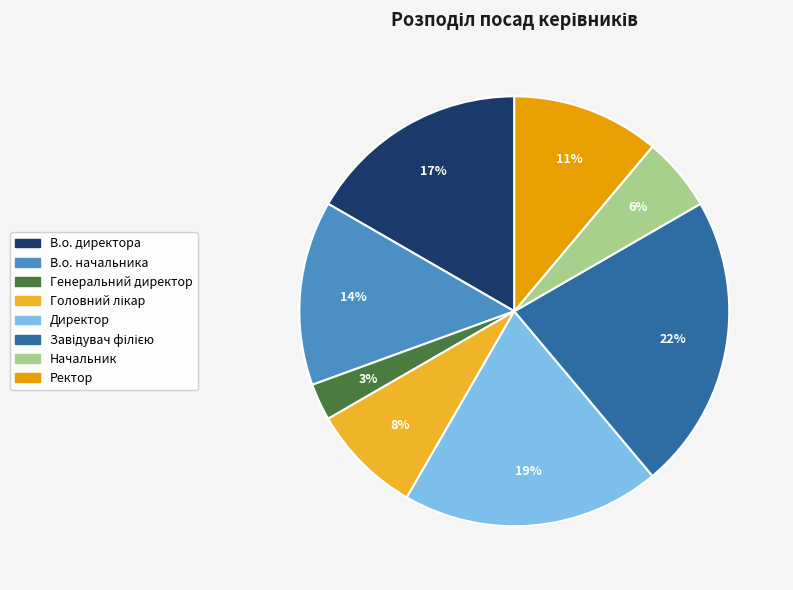

True or false: В.о. начальника accounts for 25% of the total.

False